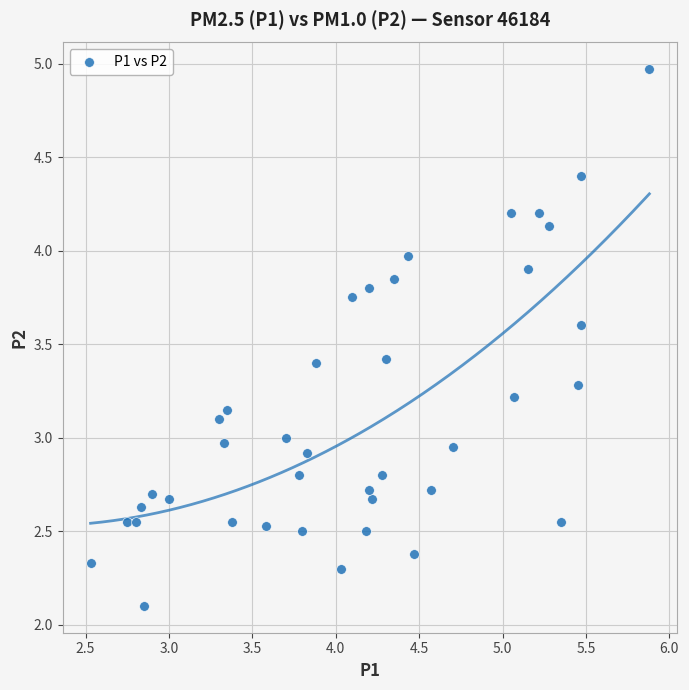

What is the range of X values (max minus min)?

3.4